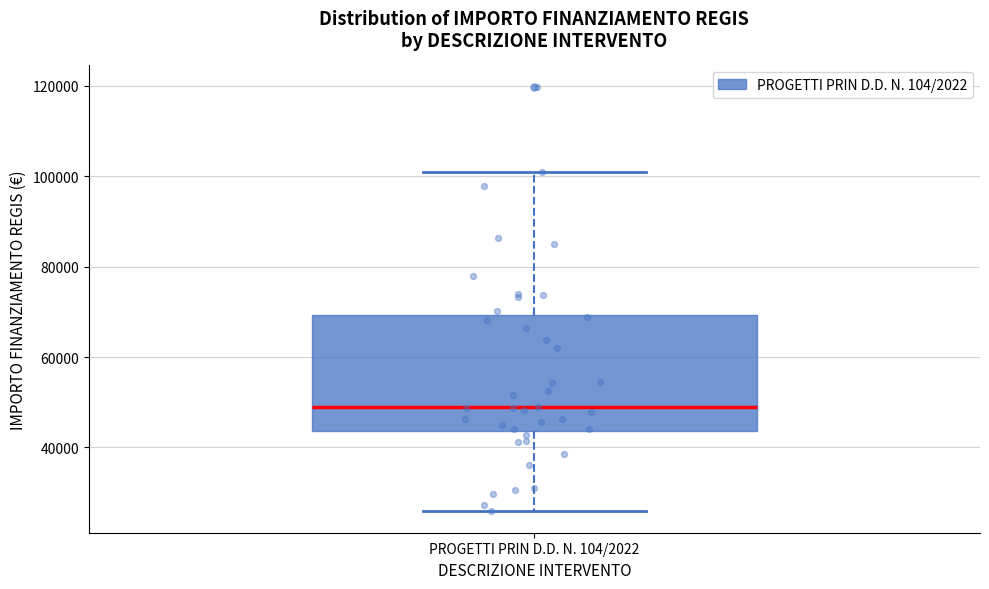

Transcribe this box plot: give where the median line is, the range the box spans, and where the two whiskers end, as read against the y-axis. The values are not printed on the chart, so give them approximately, as read against the axis.

median 48000, box 44000 to 70000, whiskers 26000 to 100000